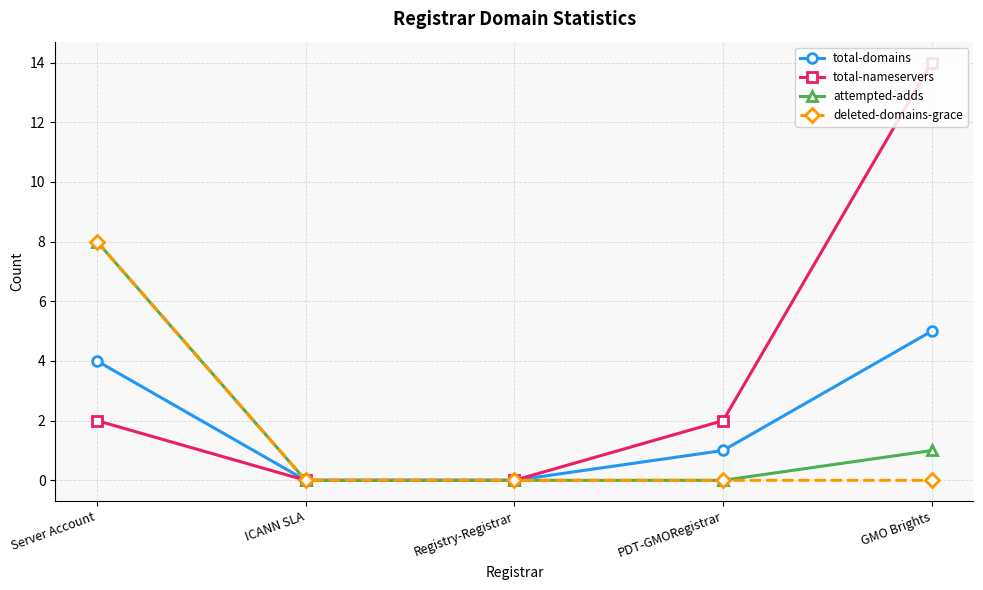

Which series has the largest range (max minus min)?

total-nameservers